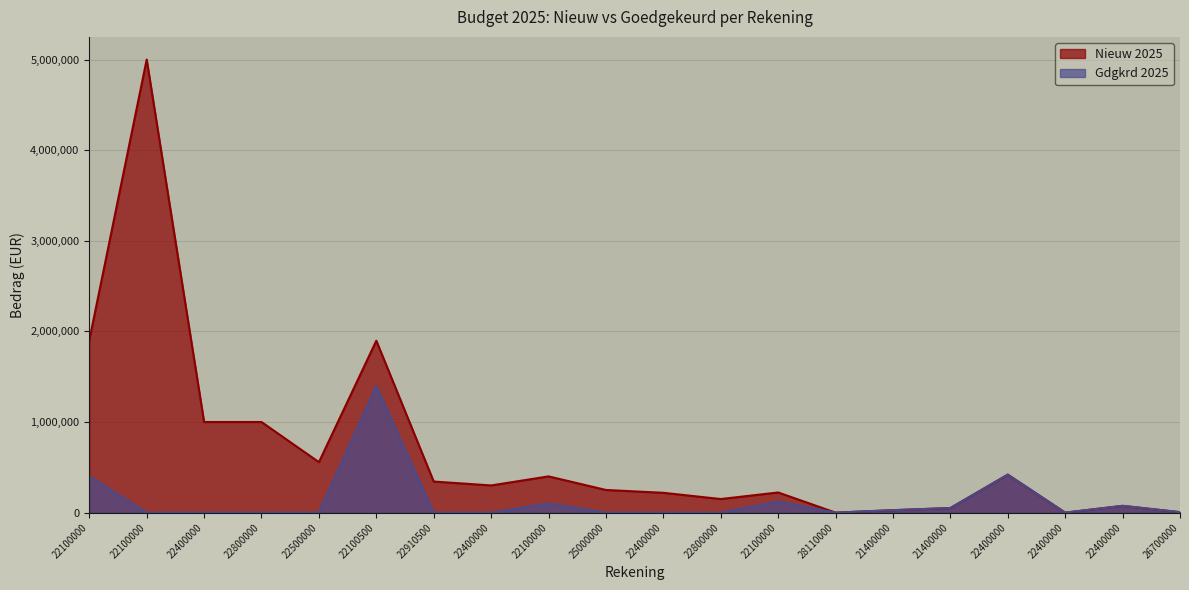

What is the maximum value shown in the chart?

5000000.0